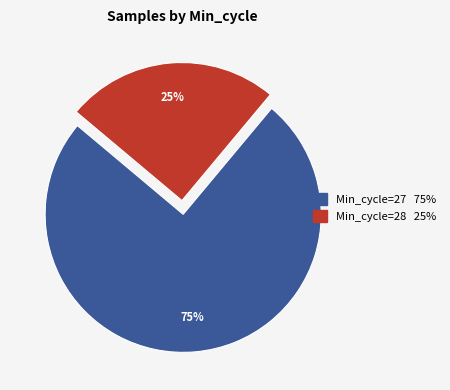

Is there any slice that represents more than half of the pie?

Yes